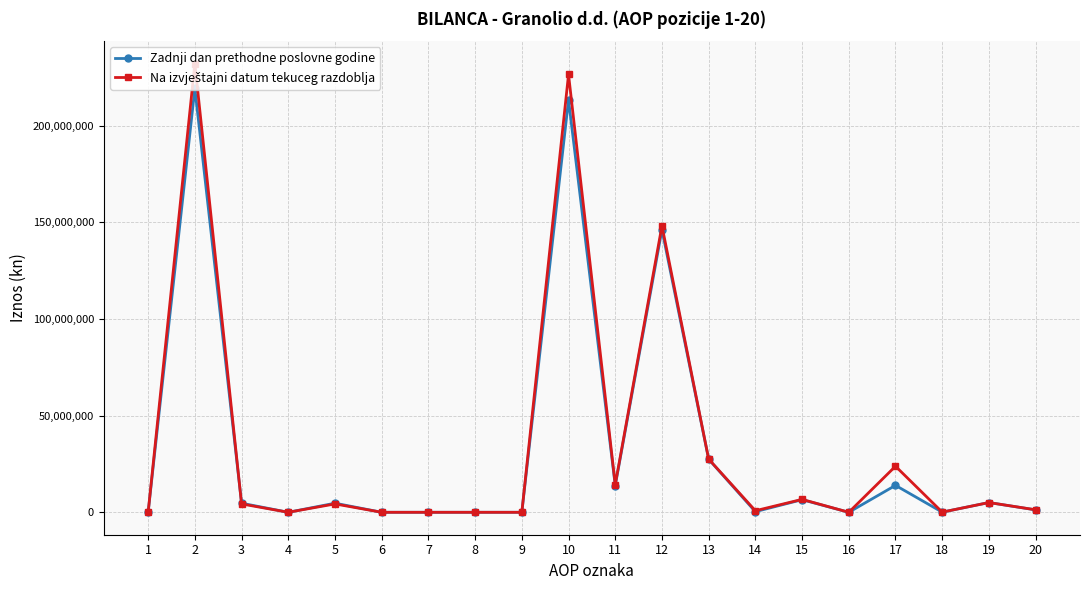

Where is the first local maximum for Zadnji dan prethodne poslovne godine?

2